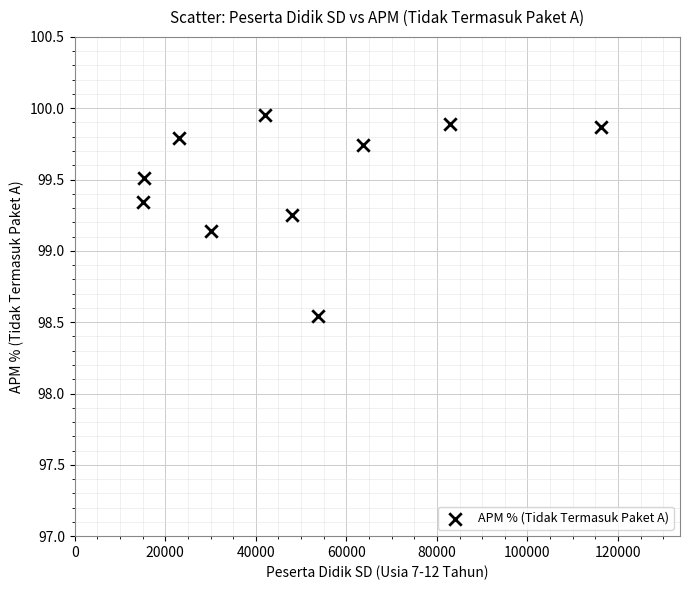

What is the average Y value?

99.5